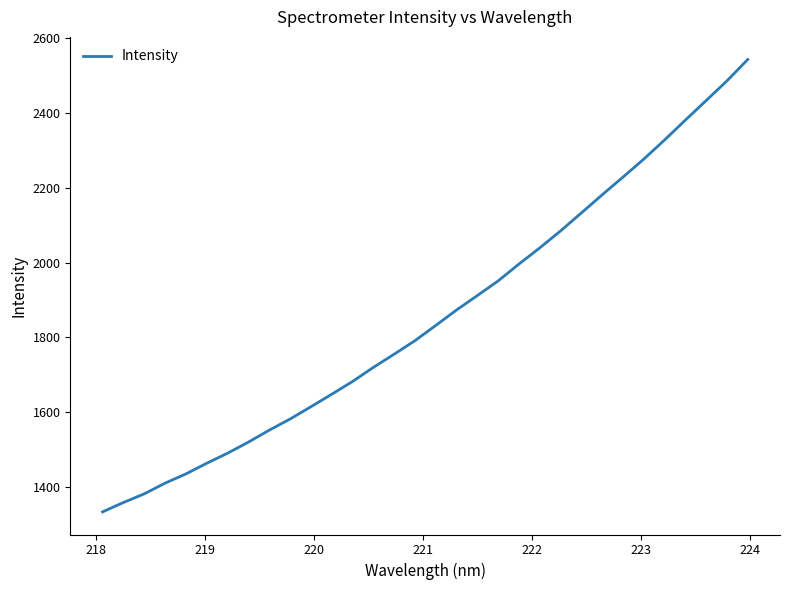

What is the maximum value shown in the chart?

2542.1